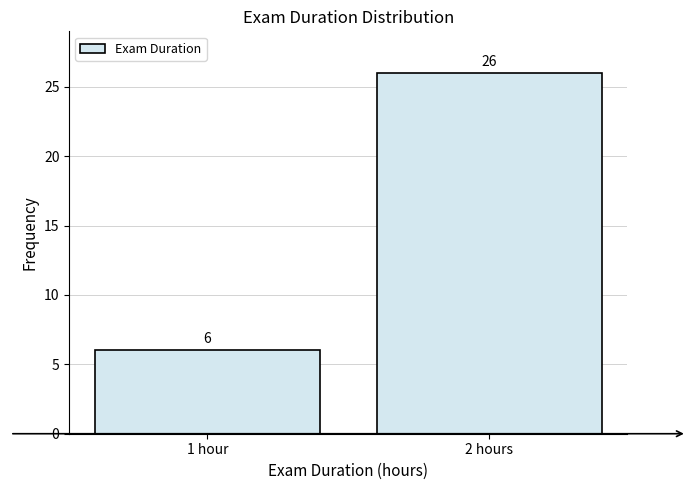

Reading left to right, transcribe all the data shown in this chart.

1 hour=6	2 hours=26